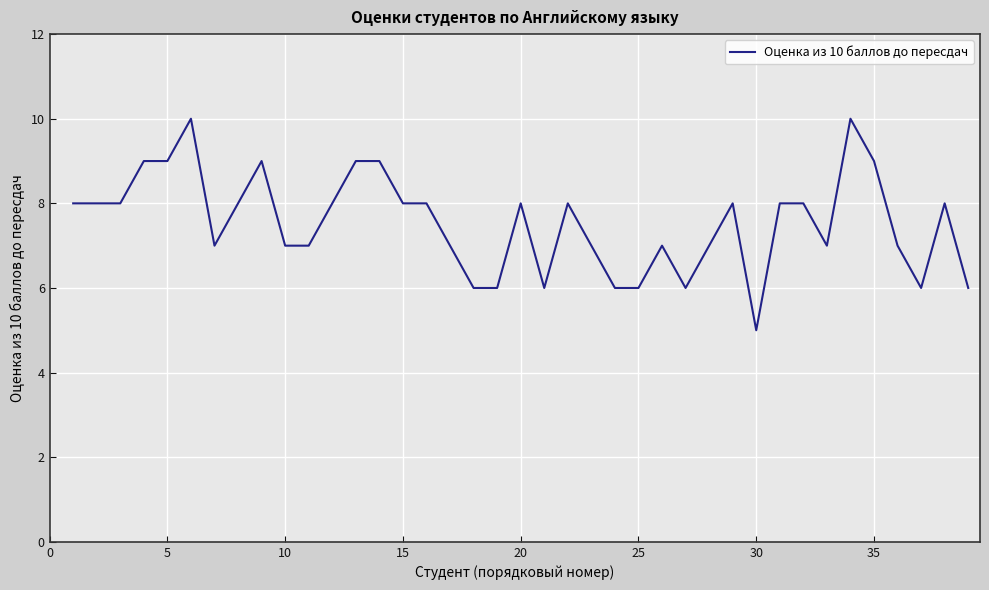

Reading left to right, extract all data points from this chart.

8	8	8	9	9	10	7	8	9	7	7	8	9	9	8	8	7	6	6	8	6	8	7	6	6	7	6	7	8	5	8	8	7	10	9	7	6	8	6